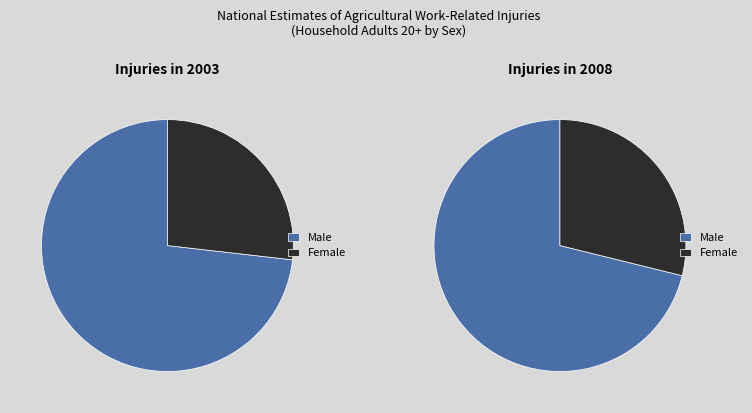

What portion of the pie excludes Female?

73.2%